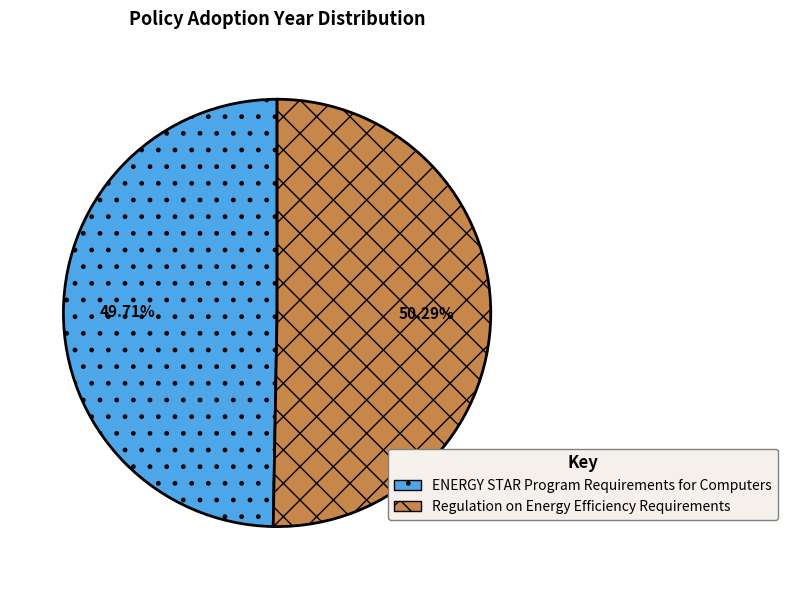

Which category accounts for the majority?

Regulation on Energy Efficiency Requirements